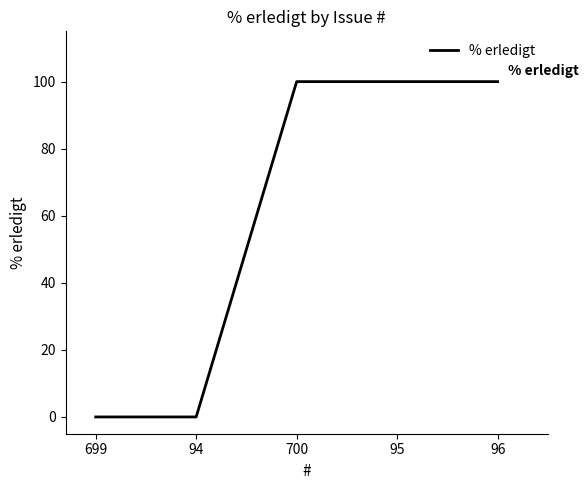

Is it true that the value at 699 is 36?

False